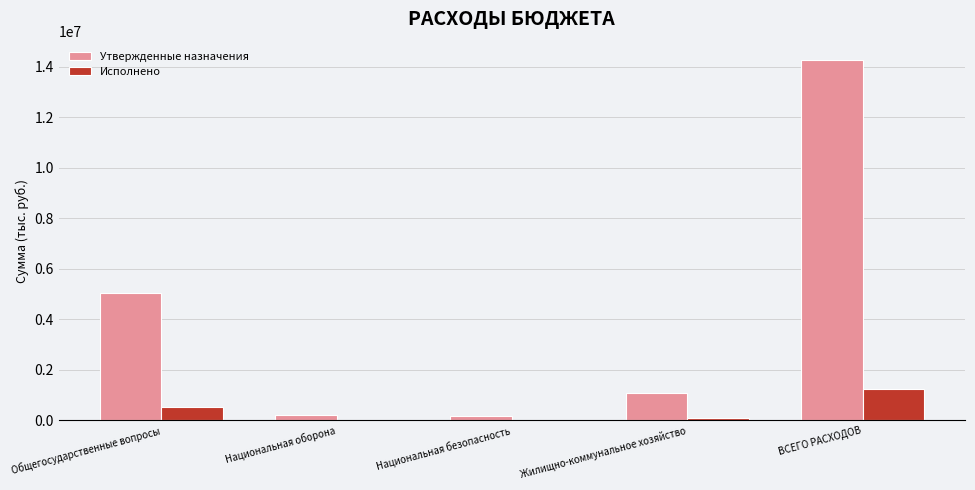

Are the bars grouped side by side (vs. stacked)?

Yes